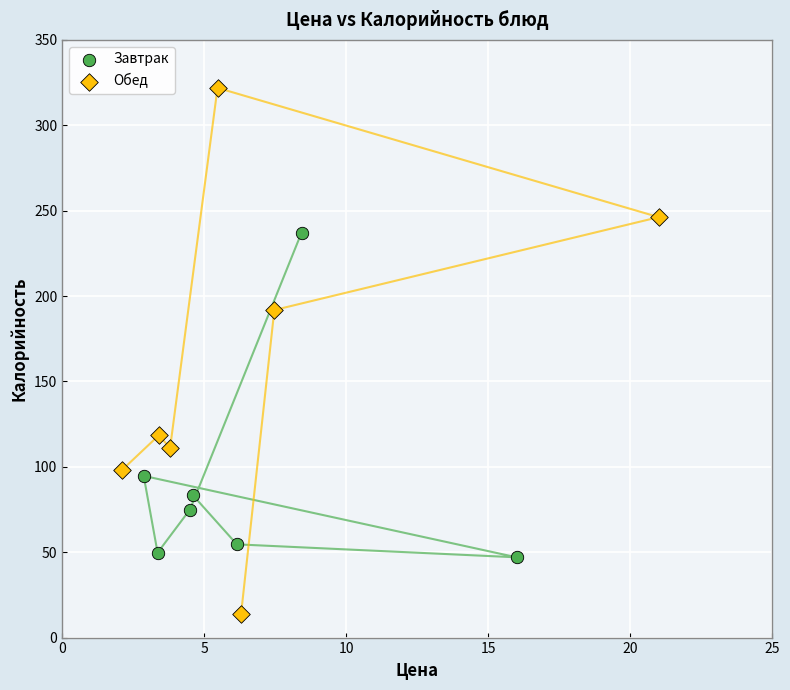

Which series has the largest Y range (max minus min)?

Обед